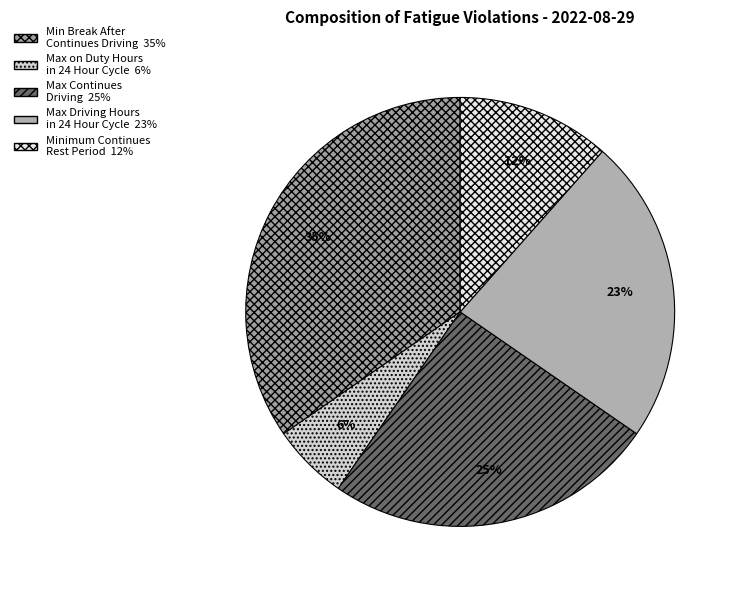

What is the largest slice in the pie chart?

Min Break After Continues Driving